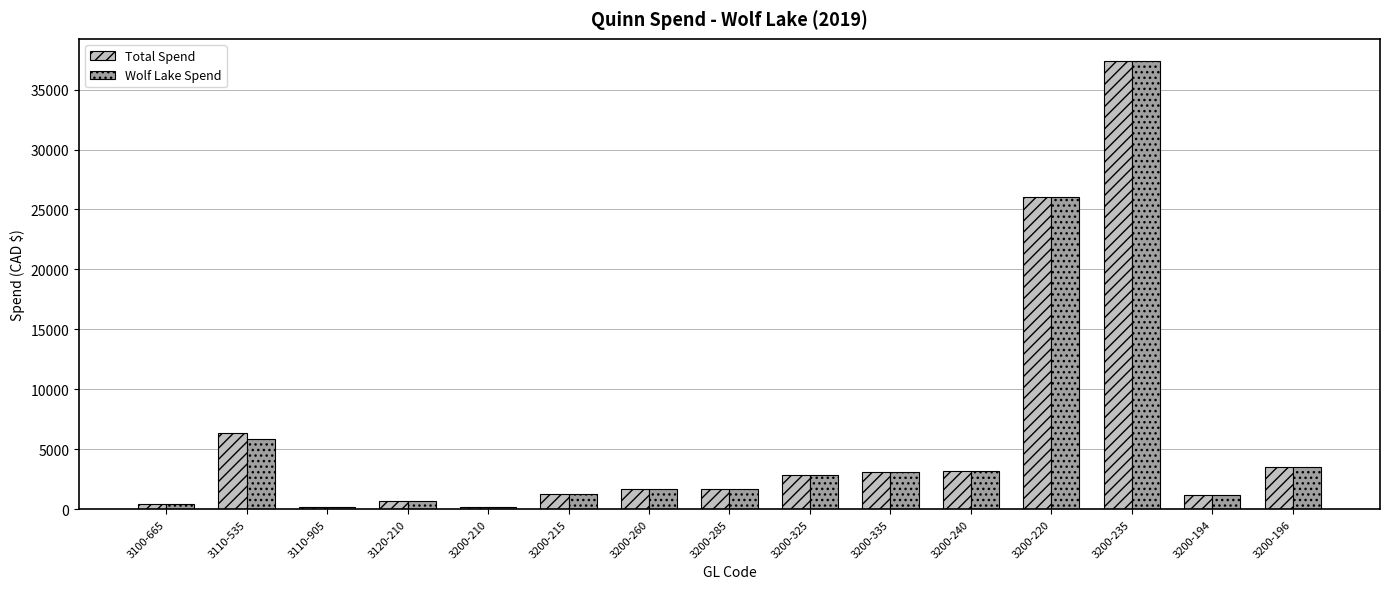

At which label does Total Spend first exceed 1719?

3110-535